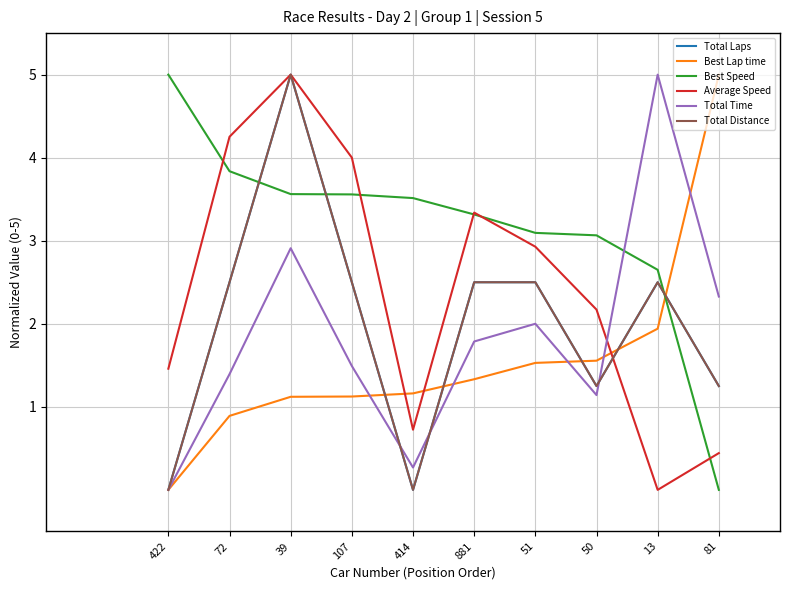

Is this an area chart (filled region under the line)?

No